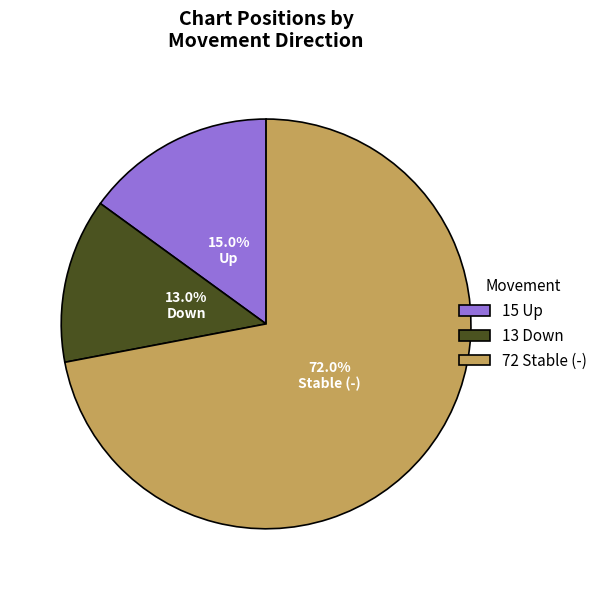

Count the number of slices in the pie.

3